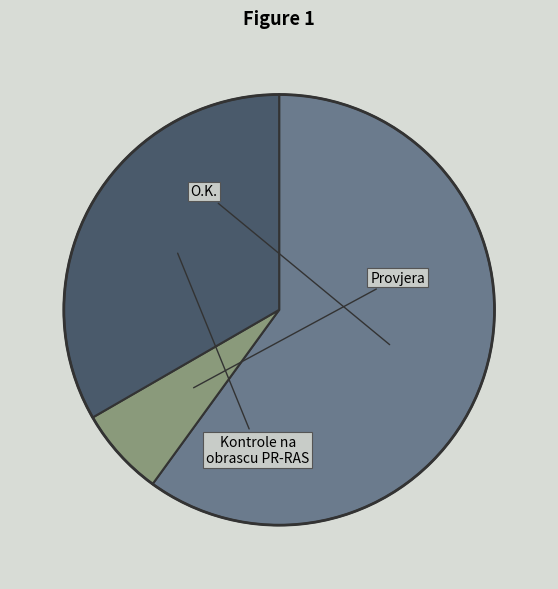

To the nearest percent, what percentage of the pie is O.K.?

60%